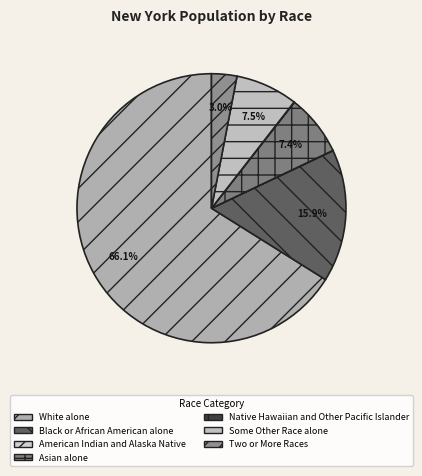

True or false: Black or African American alone accounts for 7% of the total.

False